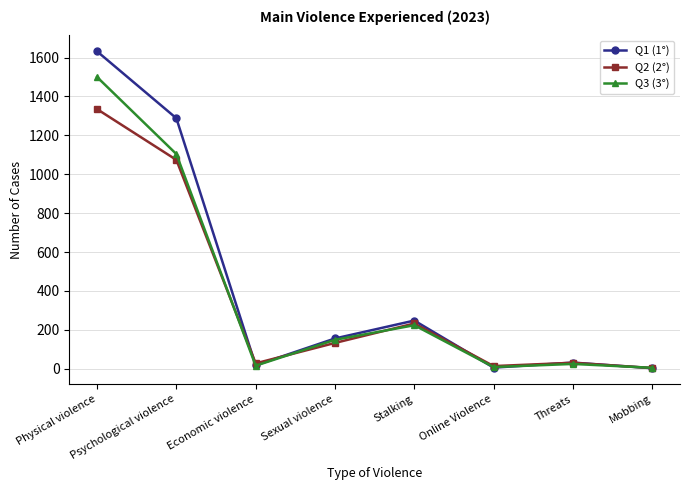

What is the total value across all series at Mobbing?

12